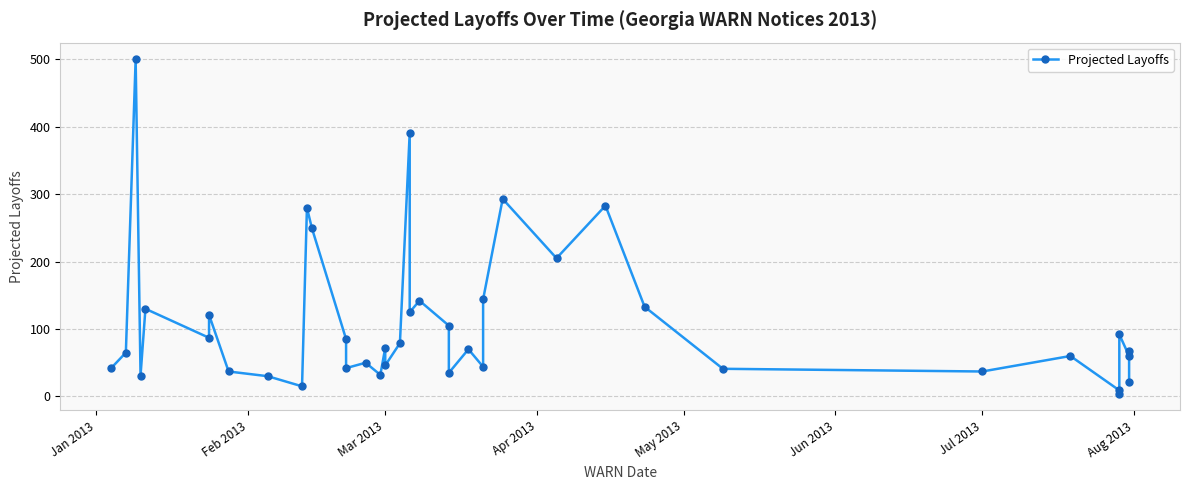

What is the value of the 12th point from the left?

250